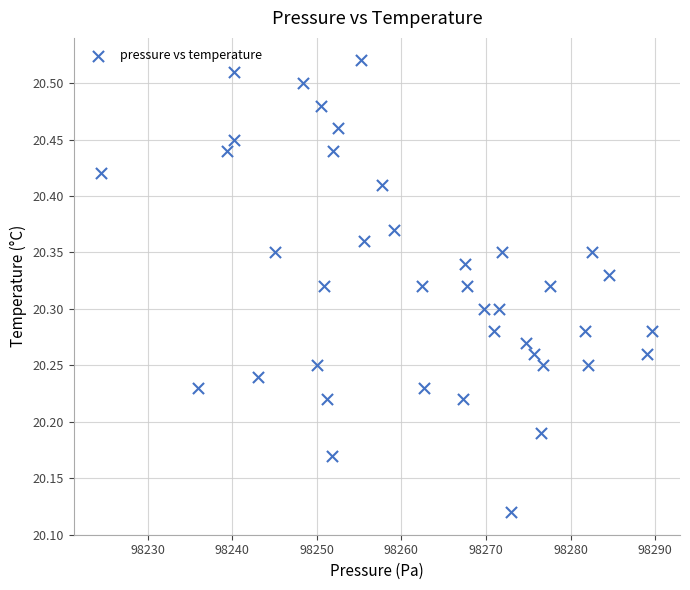

What is the range of Y values (max minus min)?

0.4